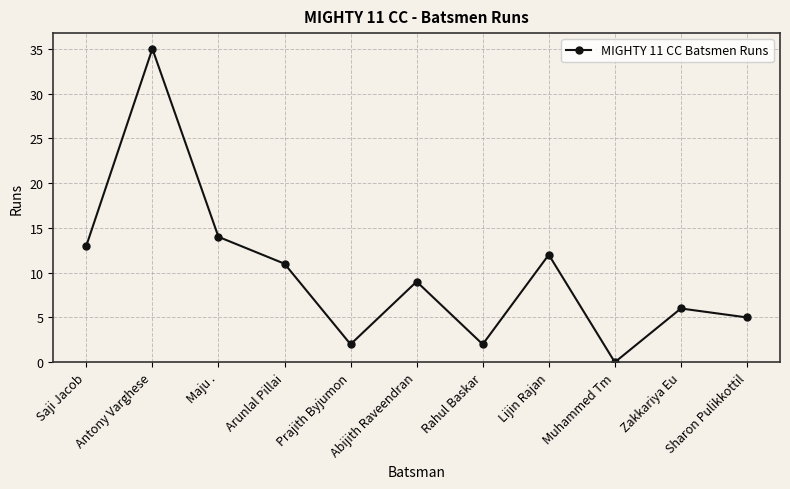

What is the label of the 3rd point from the left?

Maju .